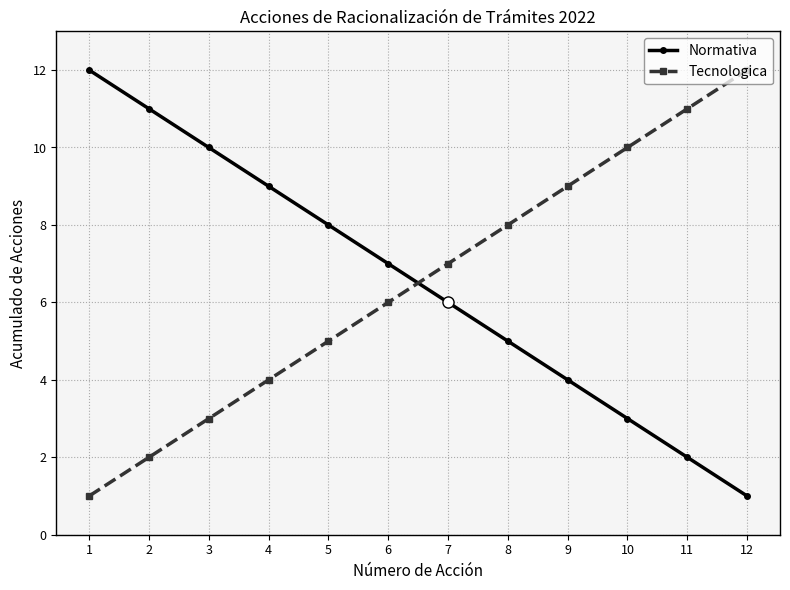

What is the total value across all series at 8?

13